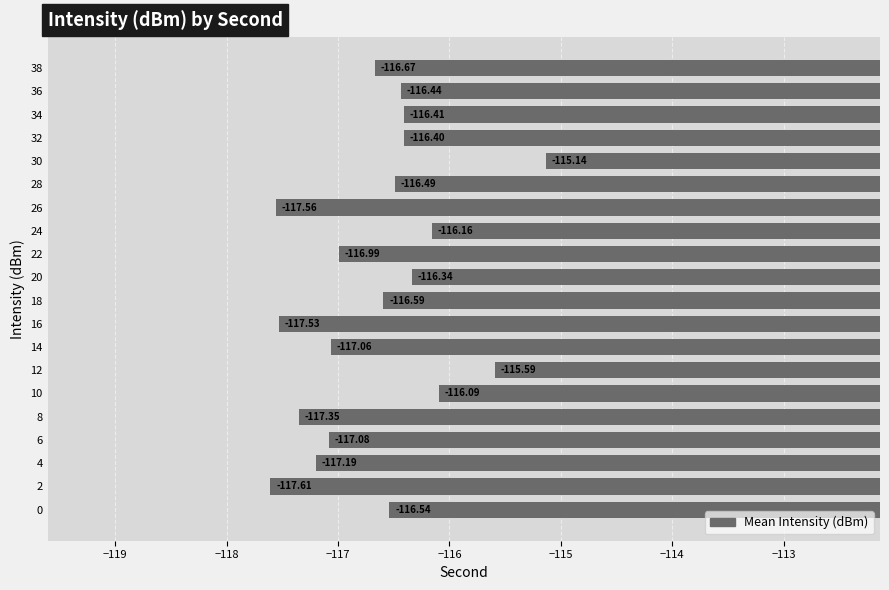

What is the minimum value shown in the chart?

-117.6